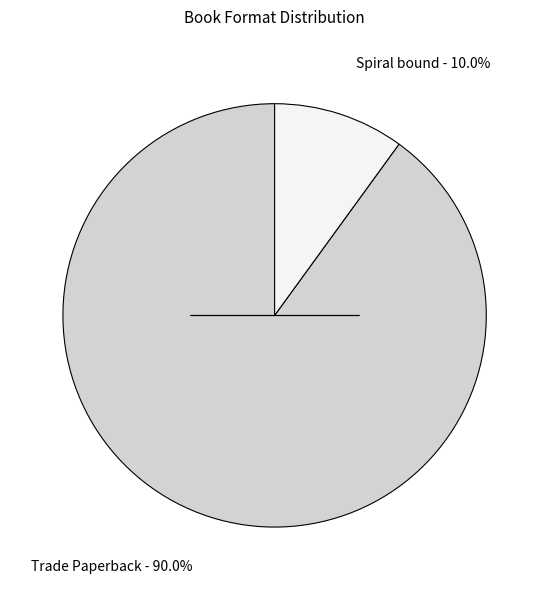

Which category has the biggest portion of the pie?

Trade Paperback - 90.0%